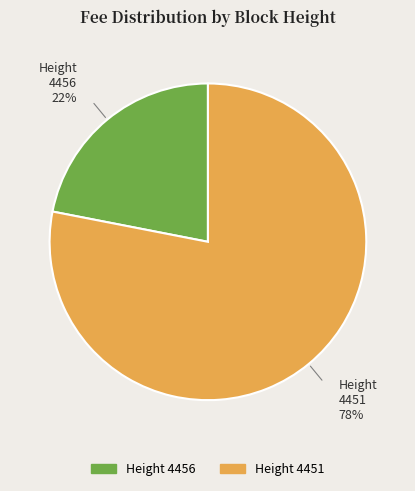

The Height 4456 slice represents 12% of the pie. True or false?

False